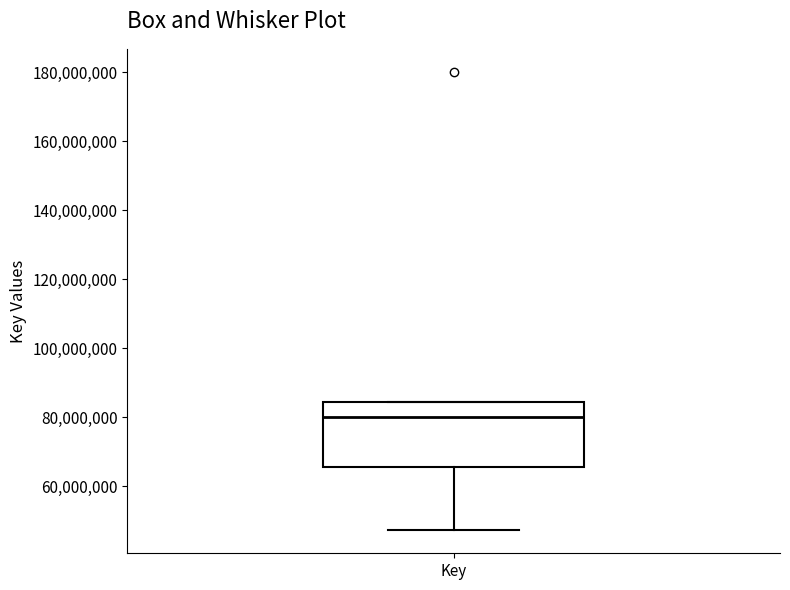

Read this box plot against the y-axis: the position of the median line, the range covered by the box, and the ends of both whiskers. The values are not printed on the chart, so give them approximately, as read against the axis.

median 80000000, box 66000000 to 84000000, whiskers 48000000 to 84000000